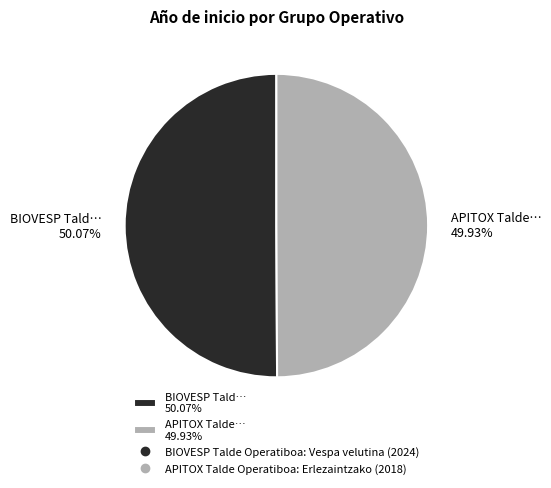

Combined, do APITOX Talde… 49.93% and BIOVESP Tald… 50.07% account for over 50%?

Yes